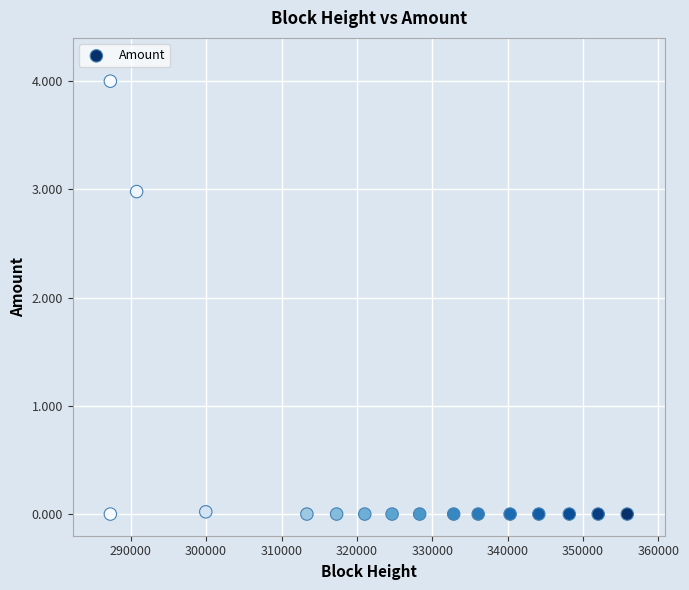

What Y value in the scatter plot is closest to 2?

3.0